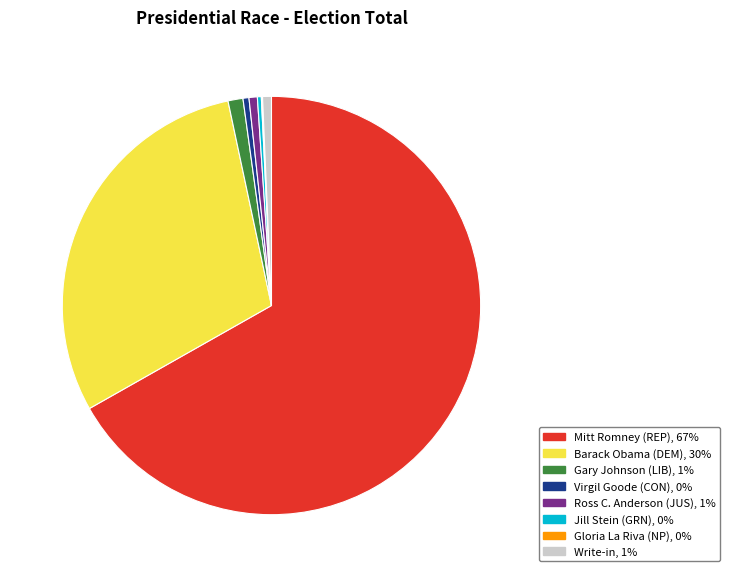

What is the ratio of the value at Virgil Goode (CON) to the value at Jill Stein (GRN)?

1.5